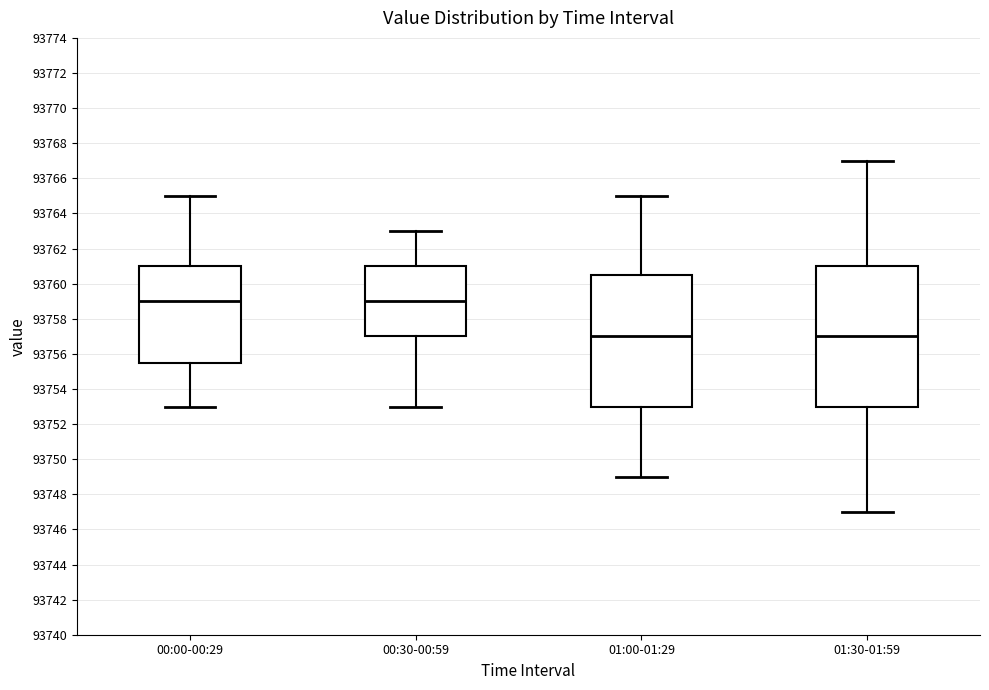

Comparing the boxes themselves (not the whiskers), which one is the tallest?

01:30-01:59